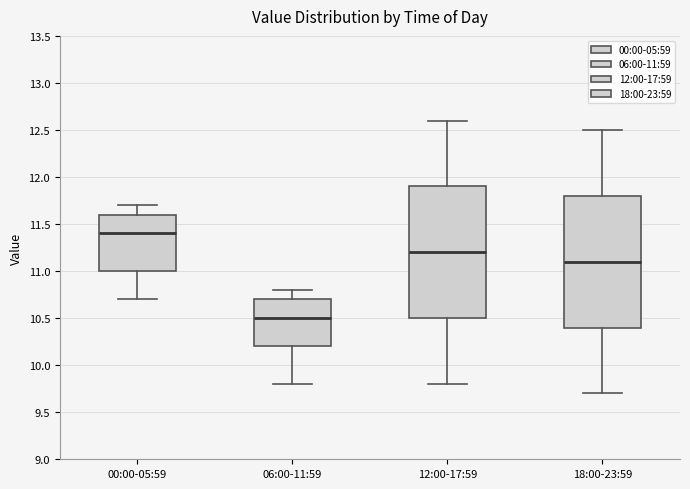

Where does the lower whisker of the box for 12:00-17:59 end on the y-axis? The values are not printed on the chart, so give them approximately, as read against the axis.

9.8